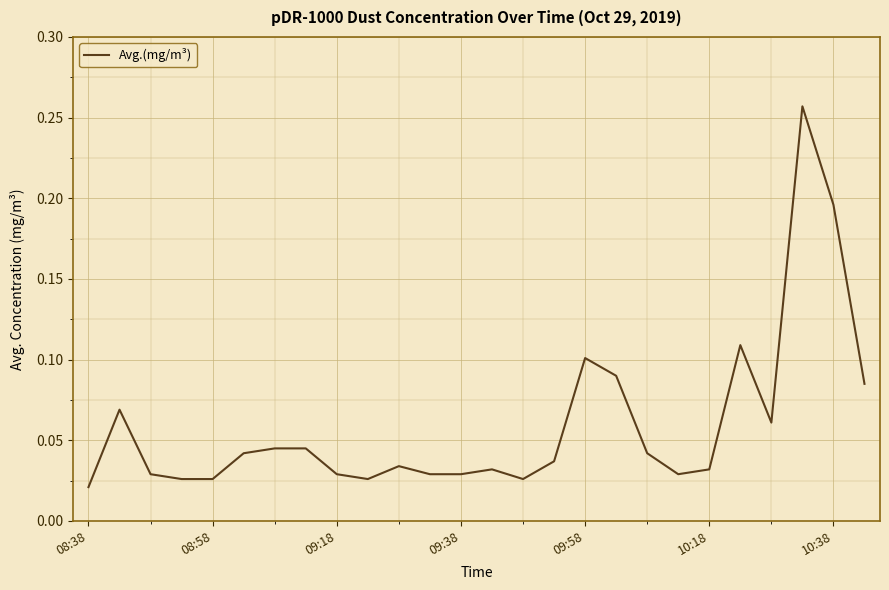

The value at 09:58 is 0.1. True or false?

True